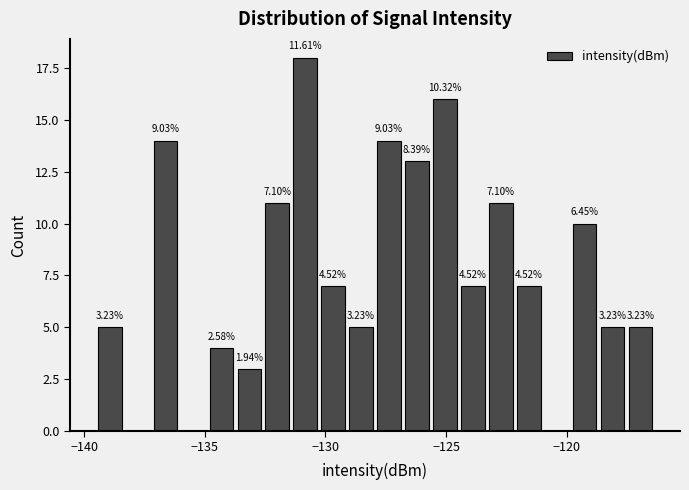

Read against the x-axis, roughly where is the centre of the tallest bar?

-131.0